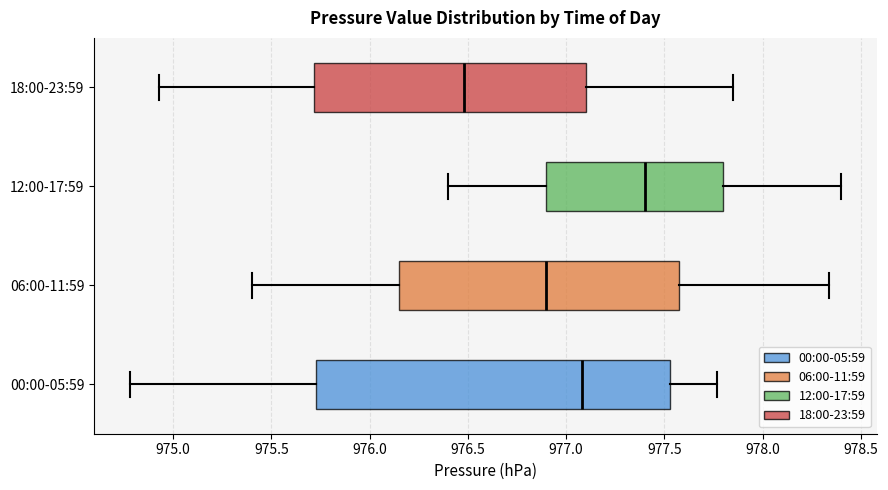

Reading bottom to top, transcribe this box plot: for each box, give where its median line is, the range the box spans, and where its two whiskers end, as read against the x-axis. The values are not printed on the chart, so give them approximately, as read against the axis.

00:00-05:59: median 977.10, box 975.75 to 977.55, whiskers 974.80 to 977.75
06:00-11:59: median 976.90, box 976.15 to 977.55, whiskers 975.40 to 978.35
12:00-17:59: median 977.40, box 976.90 to 977.80, whiskers 976.40 to 978.40
18:00-23:59: median 976.50, box 975.70 to 977.10, whiskers 974.95 to 977.85